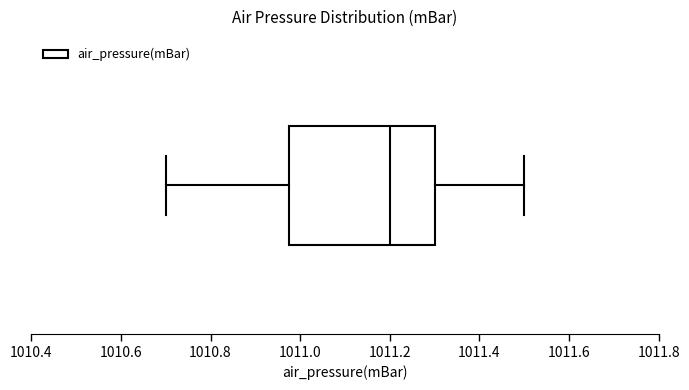

Read this box plot against the x-axis: the position of the median line, the range covered by the box, and the ends of both whiskers. The values are not printed on the chart, so give them approximately, as read against the axis.

median 1011.20, box 1010.98 to 1011.30, whiskers 1010.70 to 1011.50